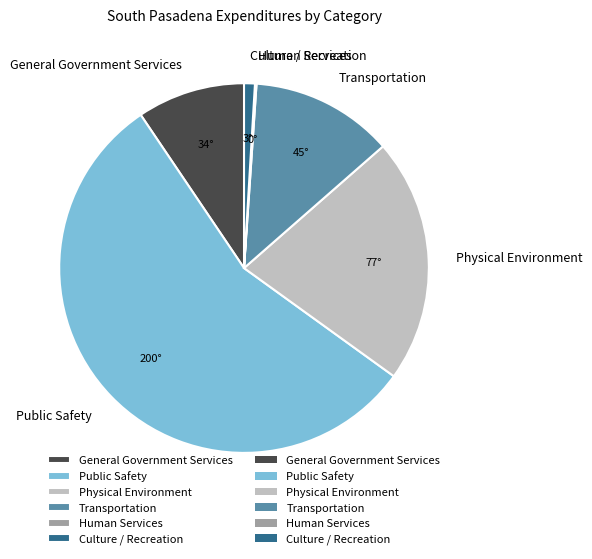

Which category accounts for the majority?

Public Safety